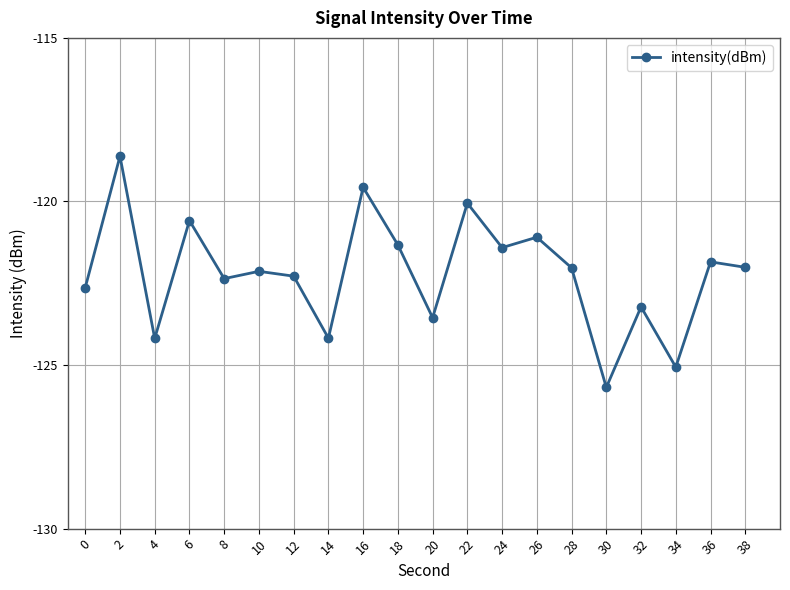

True or false: the data has more than 1 interior local peaks.

True